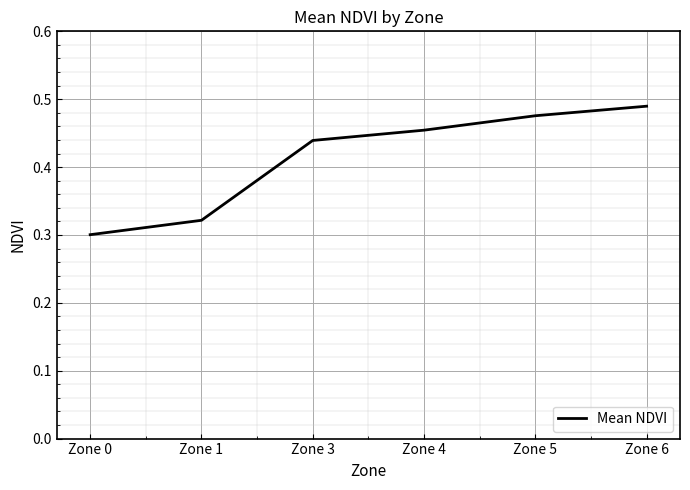

Where is the data nearest to the value 0?

Zone 0